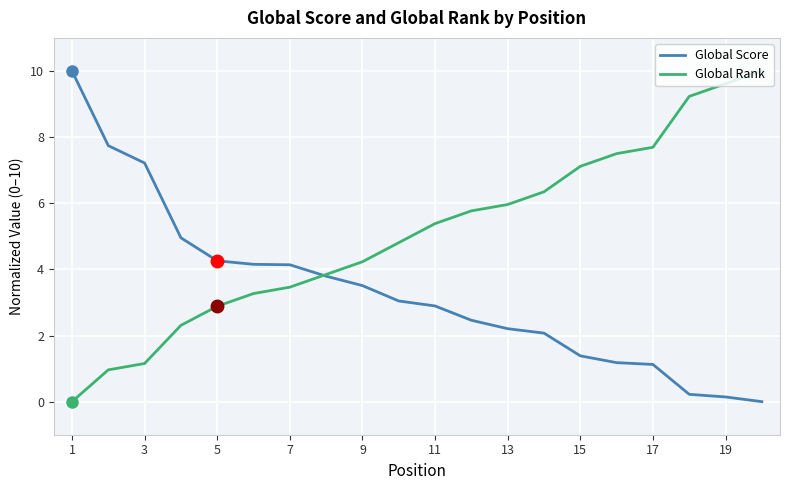

What is the highest value of the Global Rank series?

10.0